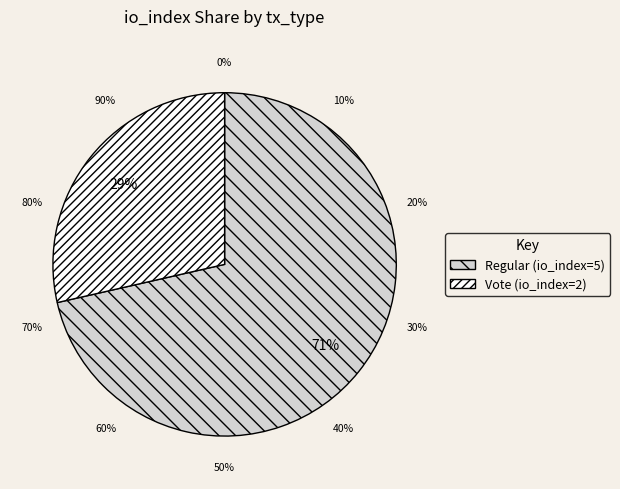

Approximately how many times larger is the value at Regular (io_index=5) compared to Vote (io_index=2)?

2.5